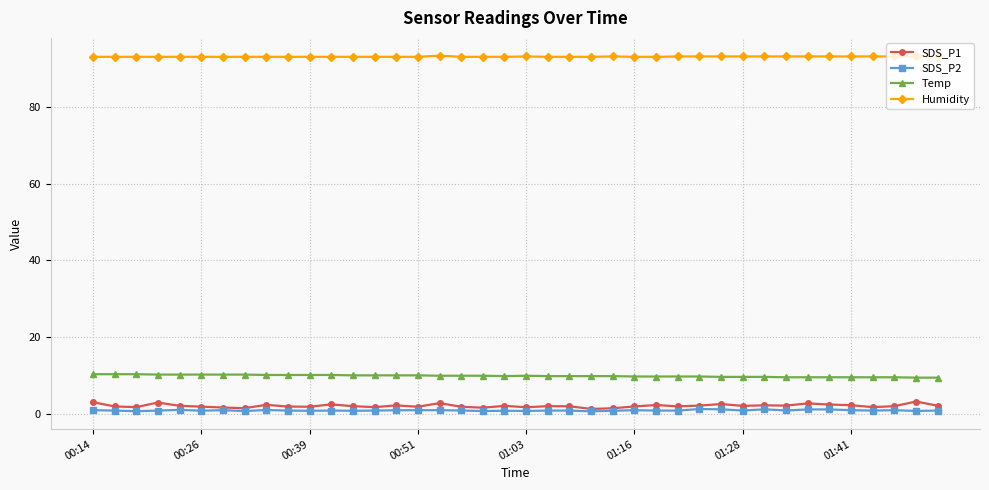

What is the maximum value shown in the chart?

93.5